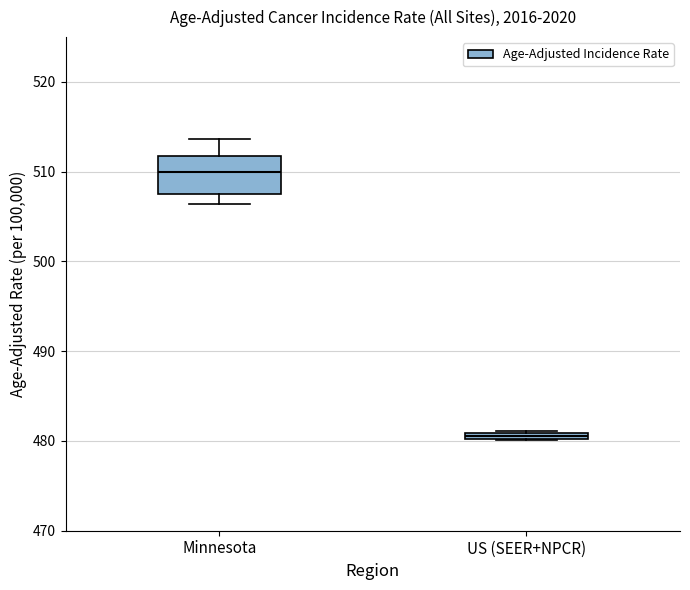

Where is the lower edge of the box for Minnesota on the y-axis? The values are not printed on the chart, so give them approximately, as read against the axis.

508